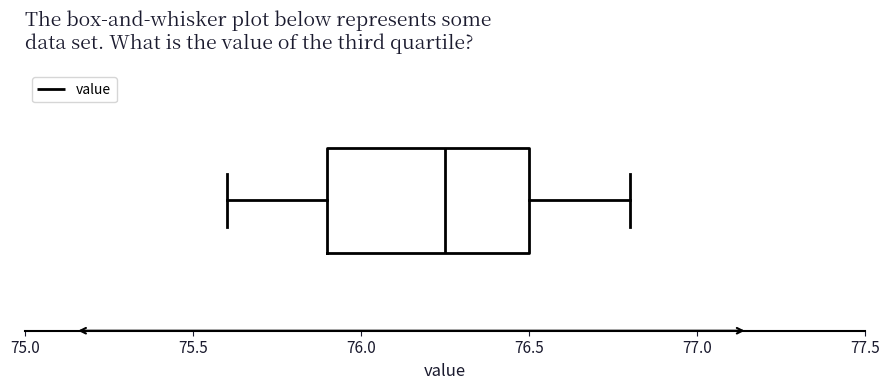

Read this box plot against the x-axis: the position of the median line, the range covered by the box, and the ends of both whiskers. The values are not printed on the chart, so give them approximately, as read against the axis.

median 76.25, box 75.90 to 76.50, whiskers 75.60 to 76.80